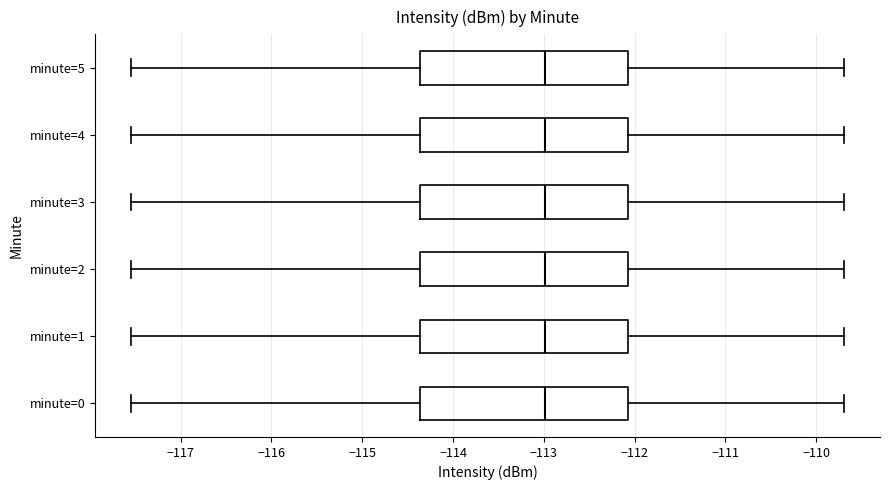

Reading bottom to top, read every box against the x-axis: the position of its median line, the range the box covers, and the ends of its whiskers. The values are not printed on the chart, so give them approximately, as read against the axis.

minute=0: median -113.0, box -114.4 to -112.1, whiskers -117.5 to -109.7
minute=1: median -113.0, box -114.4 to -112.1, whiskers -117.5 to -109.7
minute=2: median -113.0, box -114.4 to -112.1, whiskers -117.5 to -109.7
minute=3: median -113.0, box -114.4 to -112.1, whiskers -117.5 to -109.7
minute=4: median -113.0, box -114.4 to -112.1, whiskers -117.5 to -109.7
minute=5: median -113.0, box -114.4 to -112.1, whiskers -117.5 to -109.7